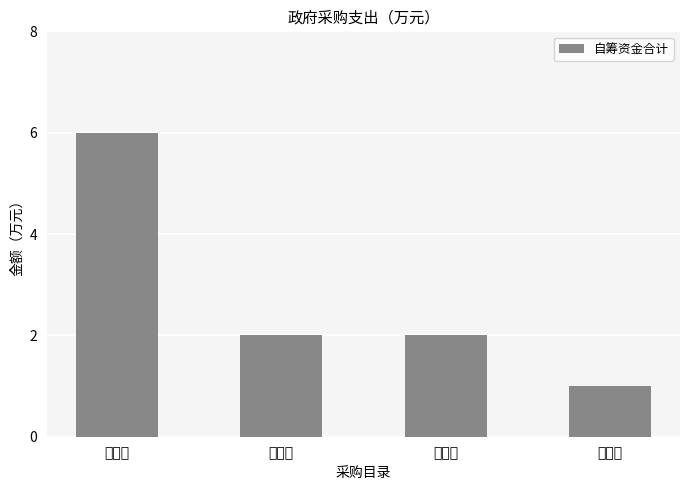

What is the label of the 1st bar from the left?

计算机